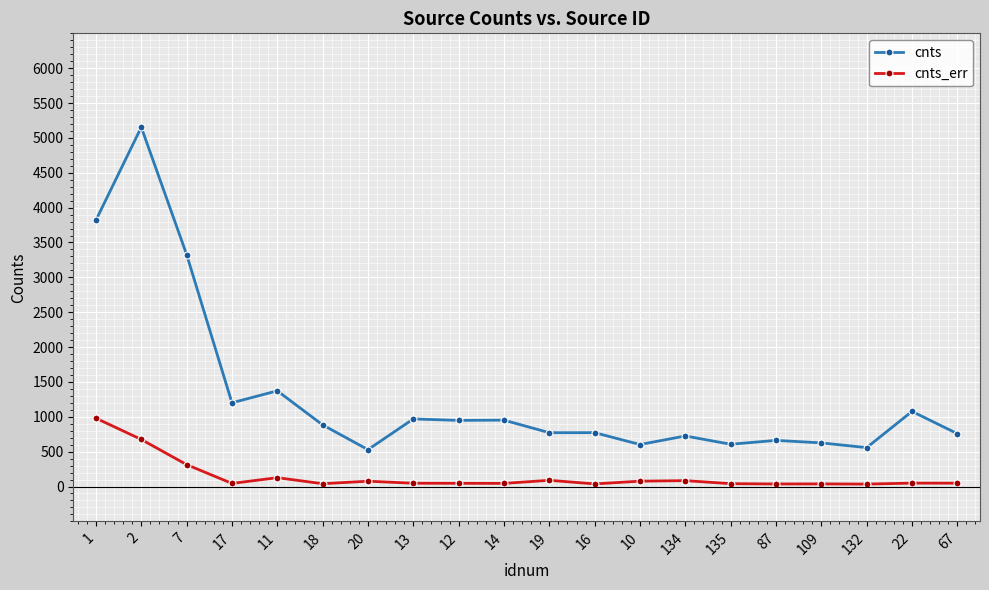

True or false: cnts and cnts_err cross at least once.

False